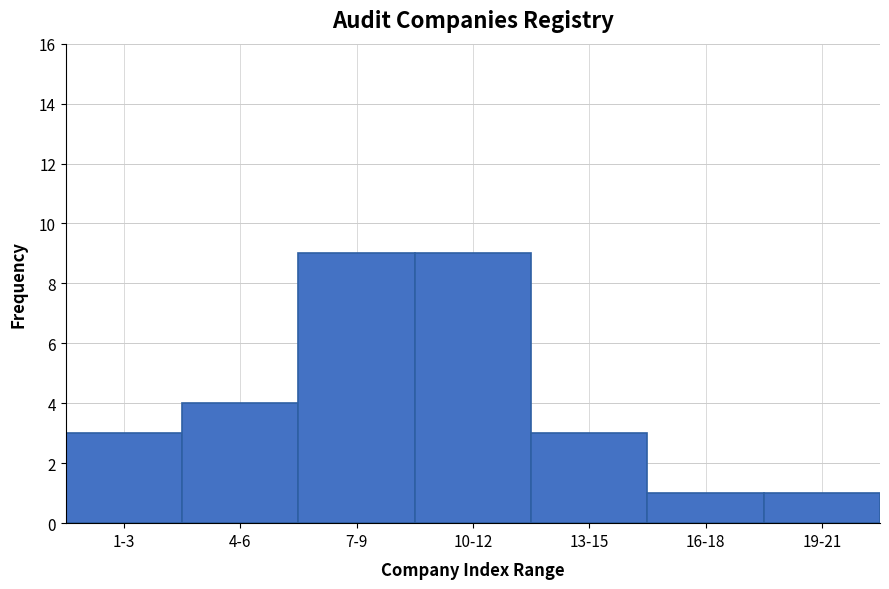

Reading left to right, transcribe all the data shown in this chart.

1-3=3	4-6=4	7-9=9	10-12=9	13-15=3	16-18=1	19-21=1